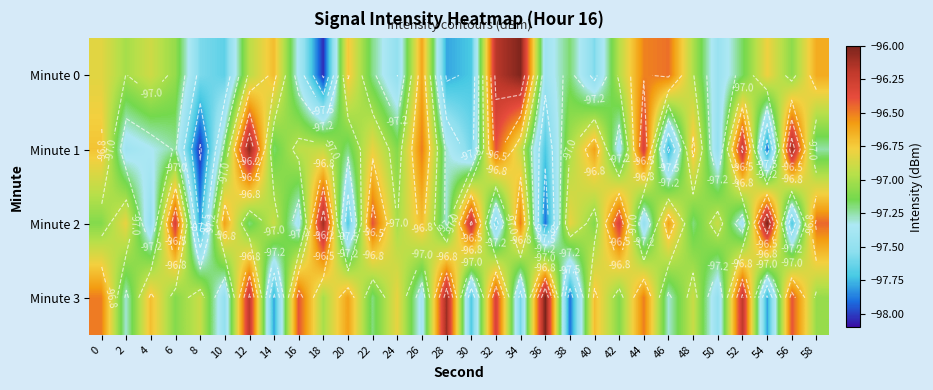

Which label corresponds to the smallest value in the chart?

18